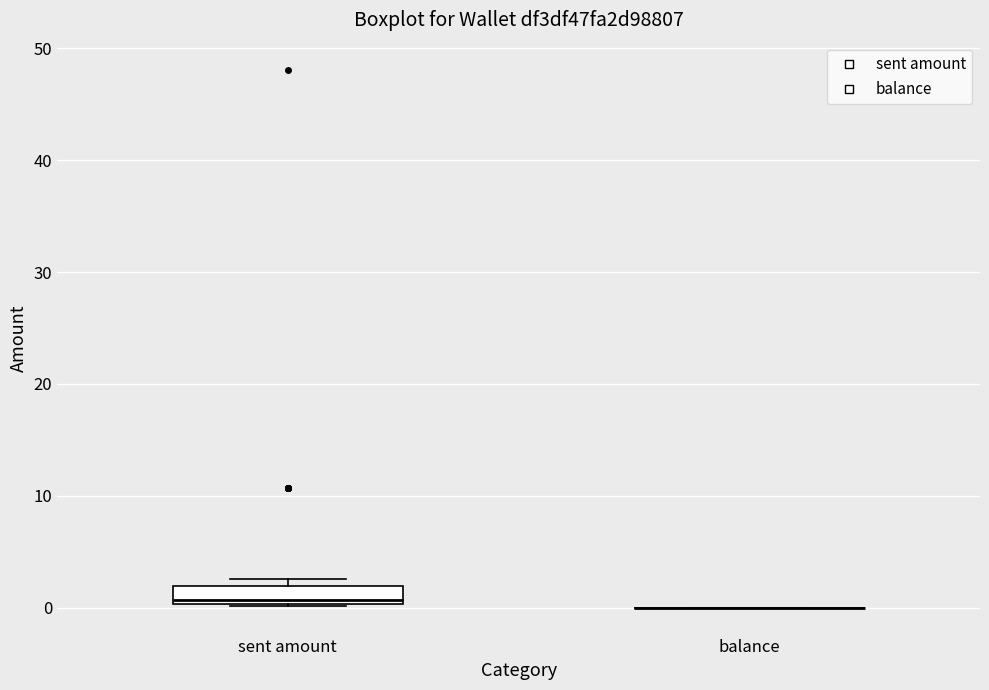

Which box is the tallest, from its lower edge to its upper edge?

sent amount